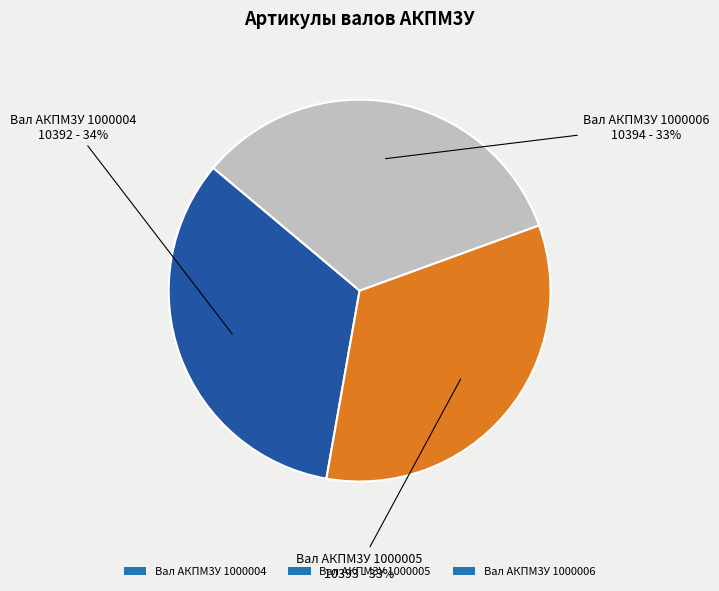

Do Вал АКПМ3У 1000004 and Вал АКПМ3У 1000006 together represent more than half of the pie?

Yes